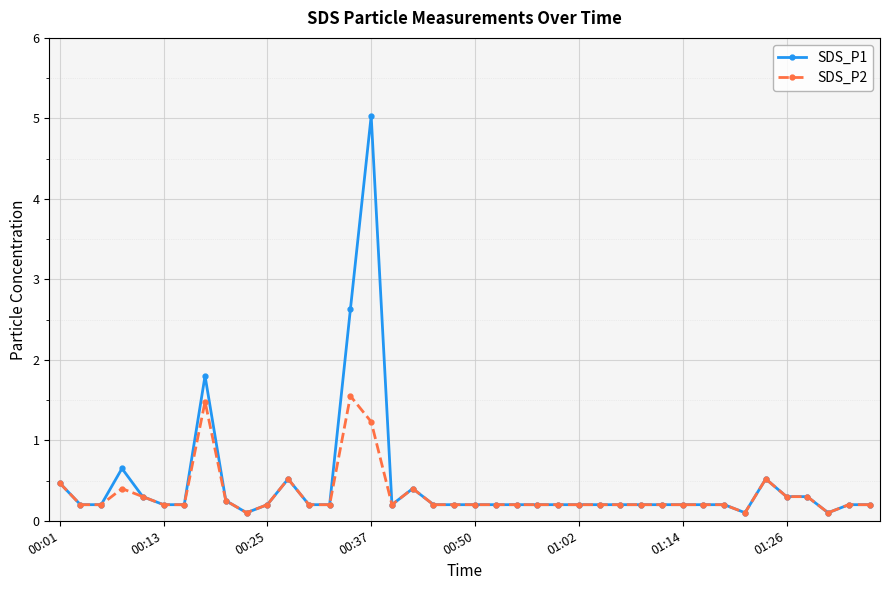

List the series in order of their peak value, highest first.

SDS_P1, SDS_P2